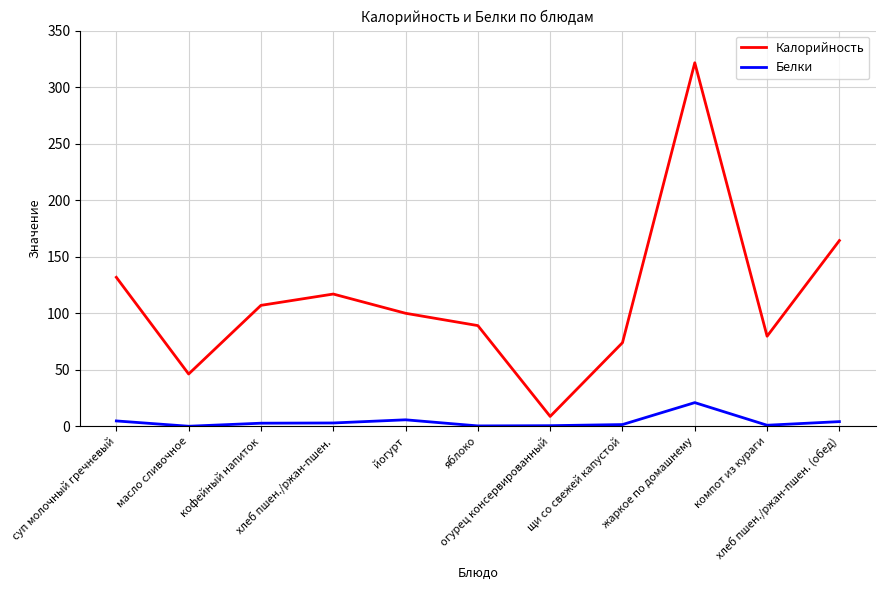

List the series in order of their peak value, lowest first.

Белки, Калорийность